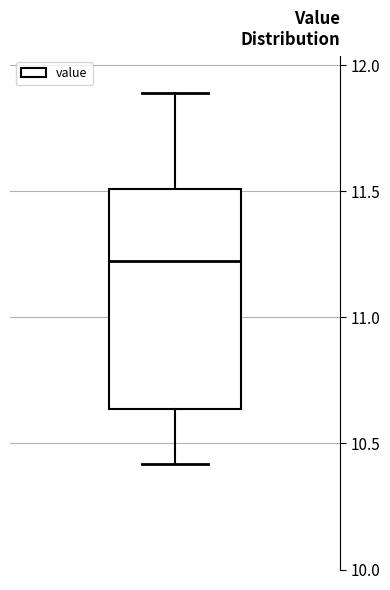

Where does the median line of the box sit on the y-axis? The values are not printed on the chart, so give them approximately, as read against the axis.

11.25